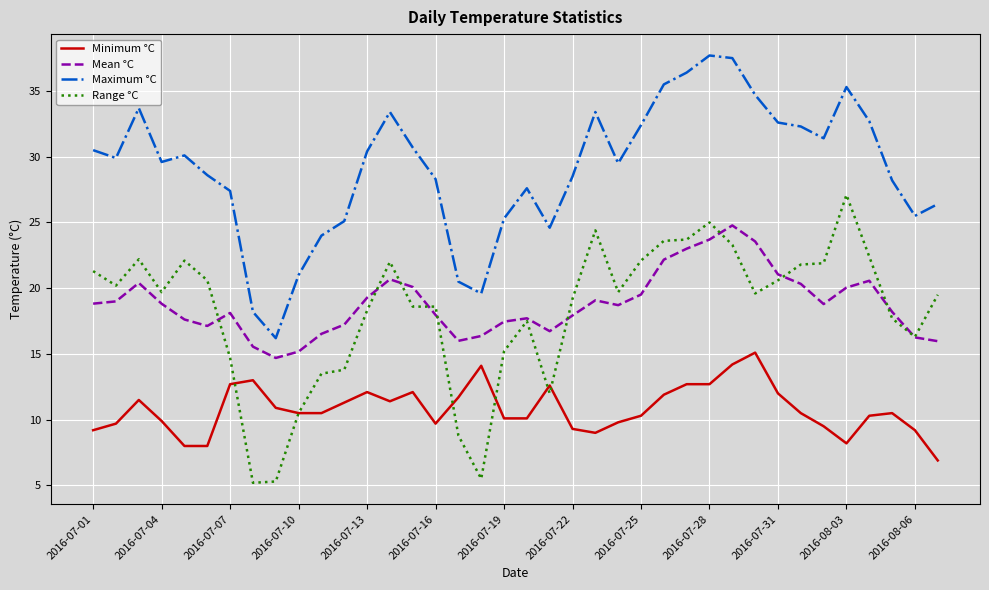

What is the average value of the Mean °C series?

18.8